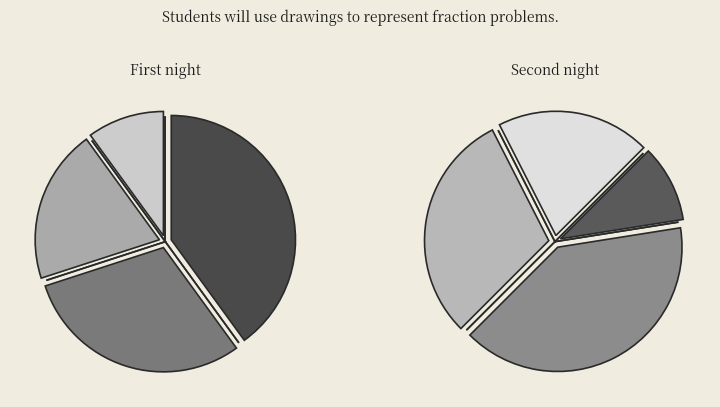

Combined, what portion of the pie is 2 and 3?

50.0%